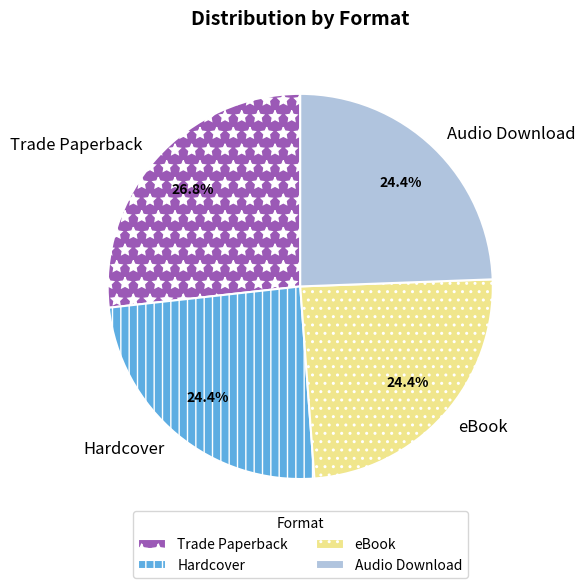

To the nearest percent, what percentage of the pie is eBook?

24%